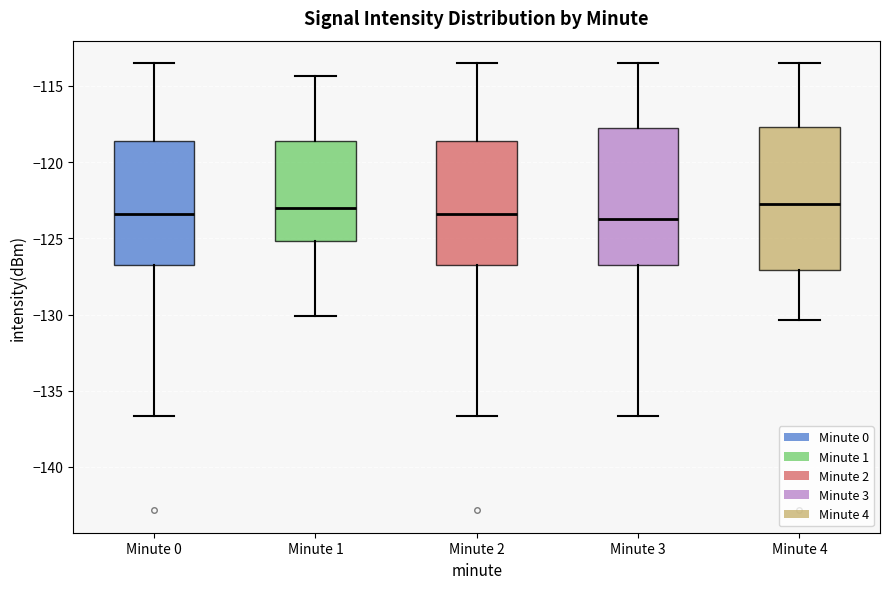

Where is the upper edge of the box for Minute 4 on the y-axis? The values are not printed on the chart, so give them approximately, as read against the axis.

-117.5